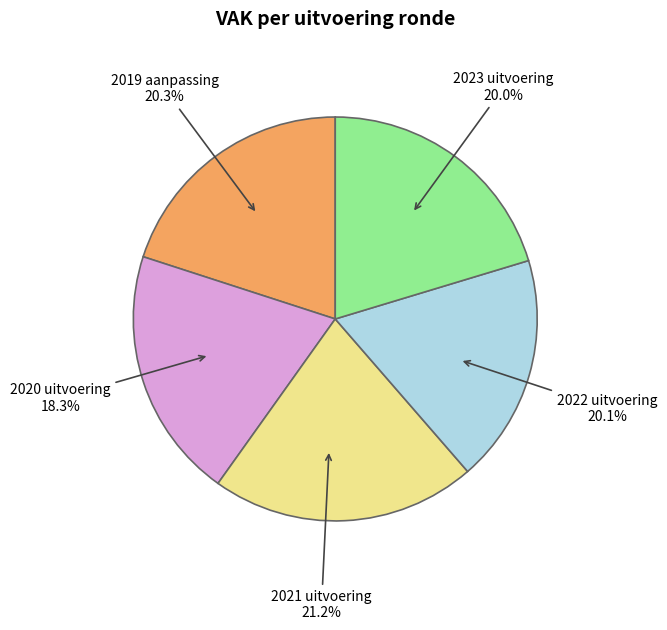

To the nearest percent, what percentage of the pie is 2019 aanpassing?

20%